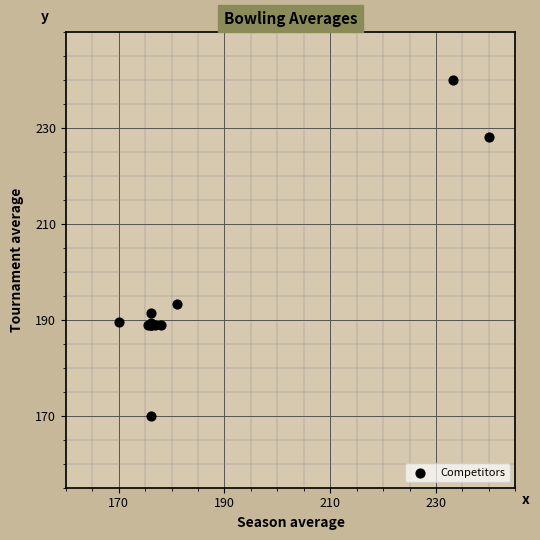

What Y value in the scatter plot is closest to 205?

193.4